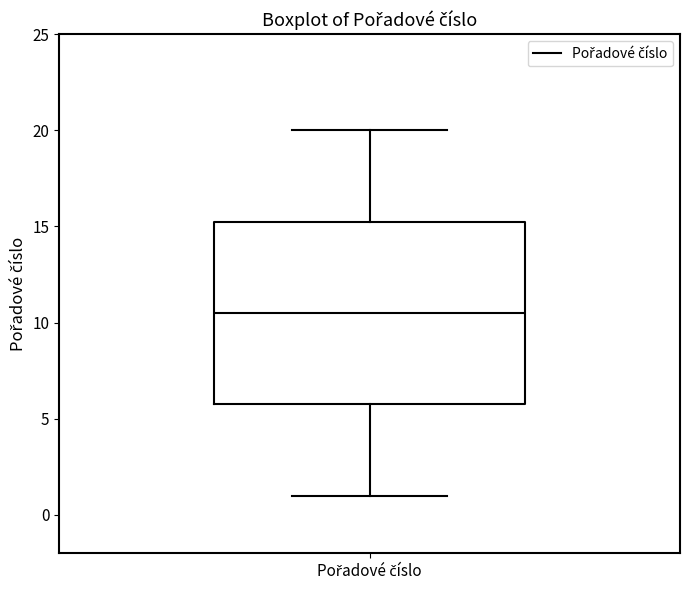

Read this box plot against the y-axis: the position of the median line, the range covered by the box, and the ends of both whiskers. The values are not printed on the chart, so give them approximately, as read against the axis.

median 10.5, box 6.0 to 15.5, whiskers 1.0 to 20.0